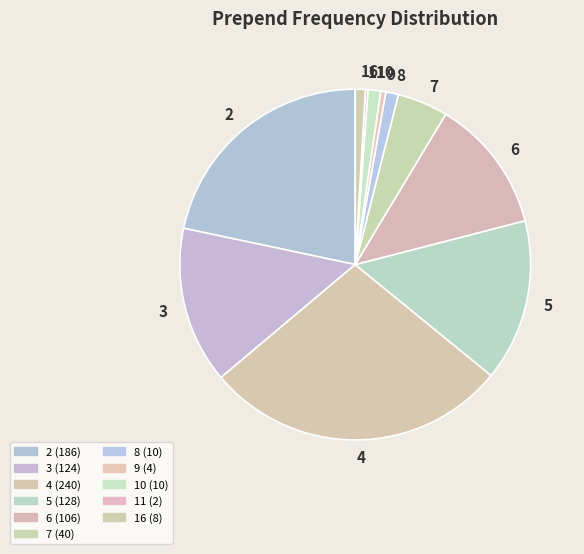

What is the largest slice in the pie chart?

4